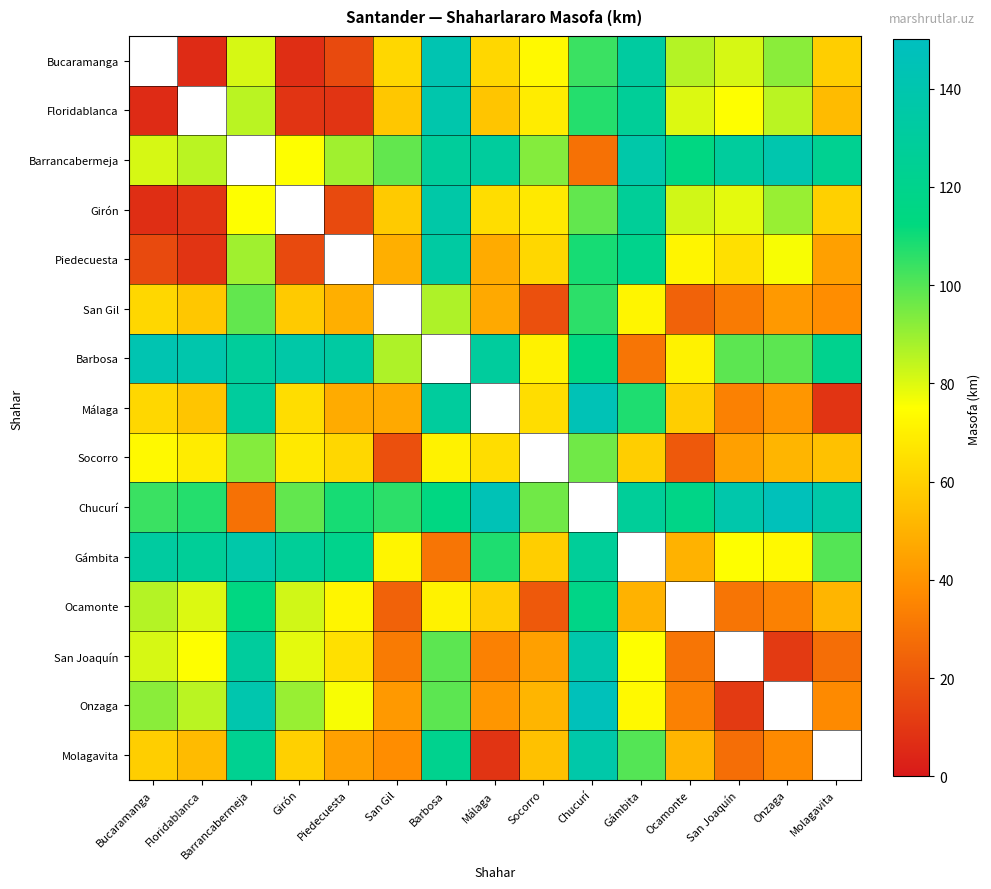

Is it true that San Joaquín equals 130.0 at Barrancabermeja?

True